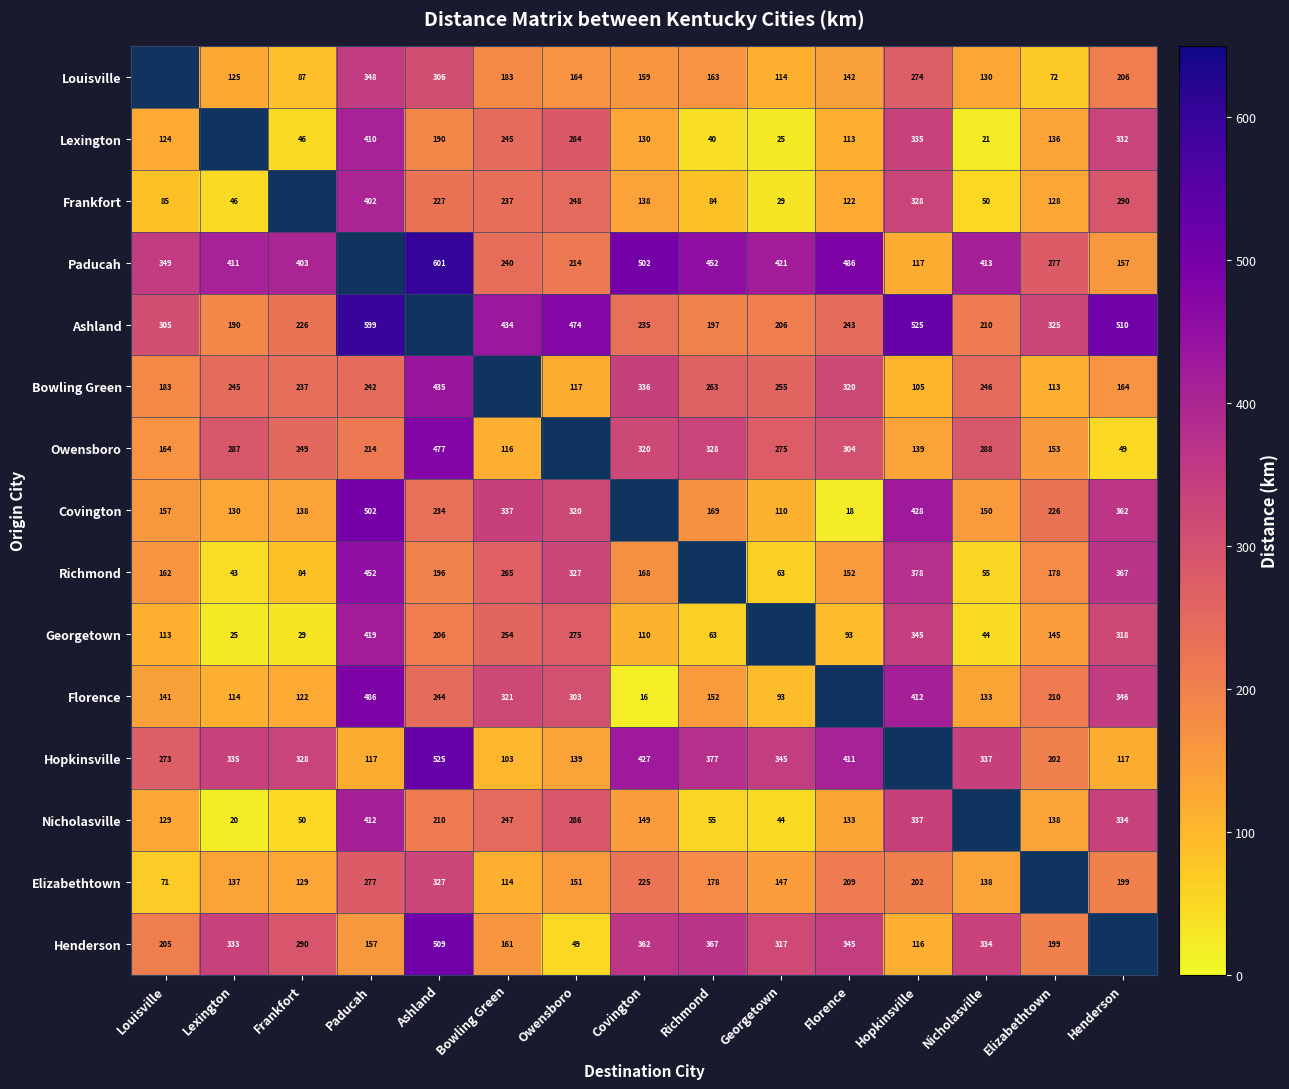

The value of Hopkinsville at Bowling Green is 145. True or false?

False